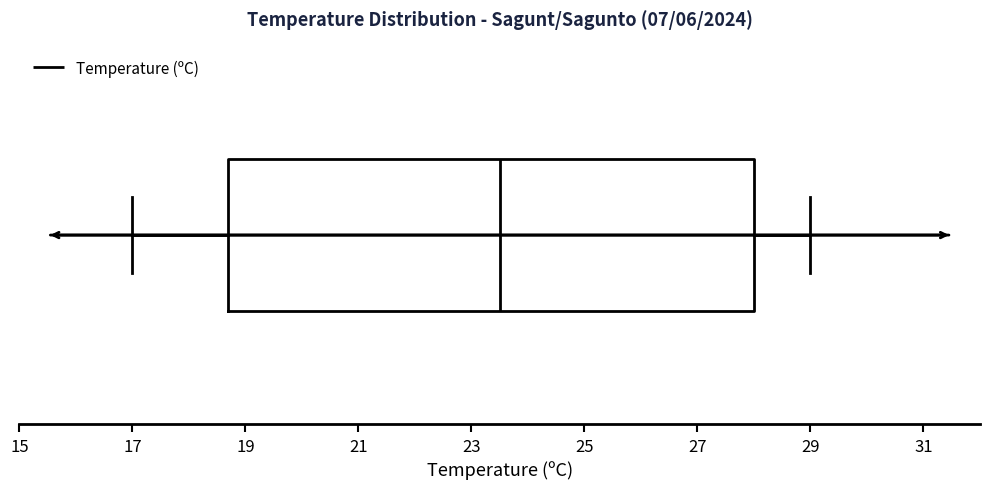

Transcribe this box plot: give where the median line is, the range the box spans, and where the two whiskers end, as read against the x-axis. The values are not printed on the chart, so give them approximately, as read against the axis.

median 23.6, box 18.8 to 28.0, whiskers 17.0 to 29.0